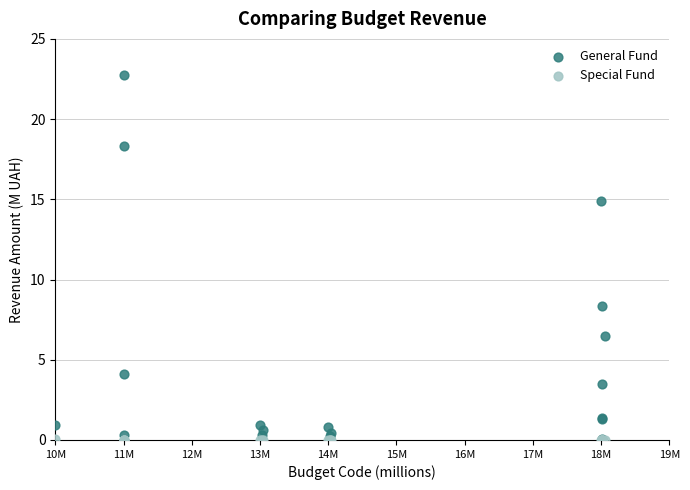

Across all series, what Y value is closest to 11?

8.4